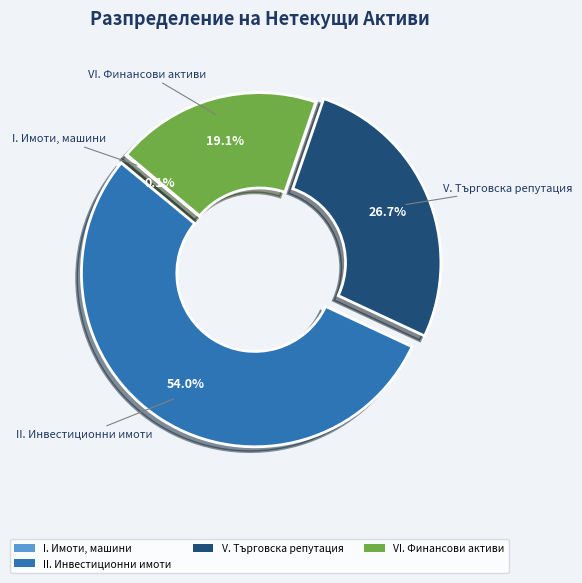

Is there a majority slice in this chart?

Yes